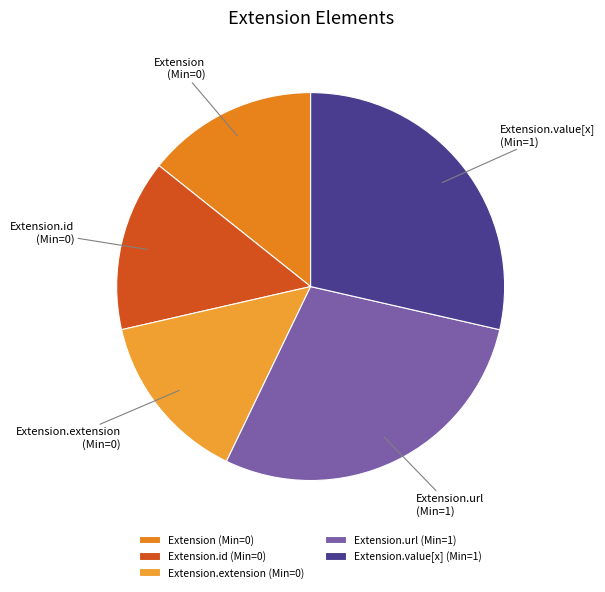

Is it true that Extension.value[x] is 29% of the pie?

True